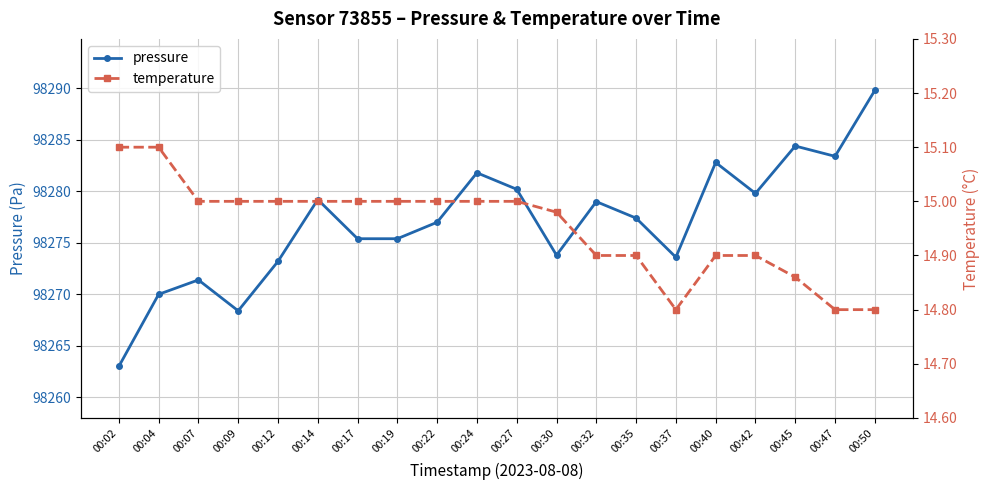

What are all the series names shown in the legend?

pressure, temperature